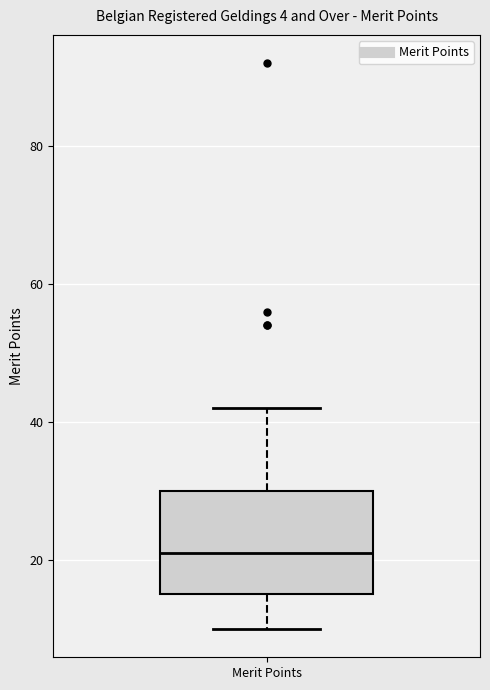

Where does the median line of the box for Merit Points sit on the y-axis? The values are not printed on the chart, so give them approximately, as read against the axis.

22